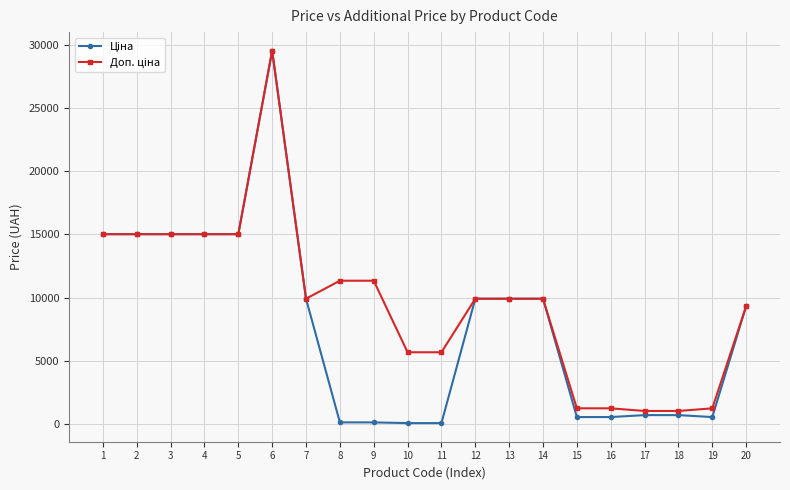

How many data points does each series have?

20